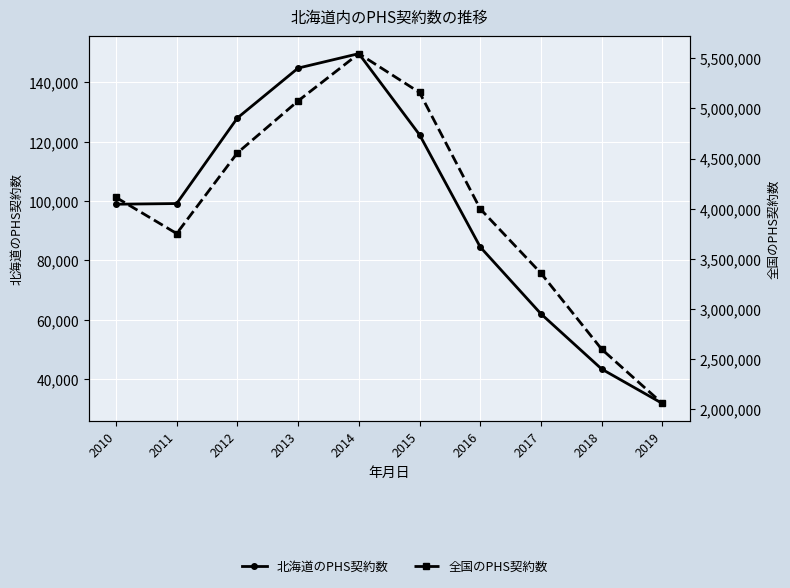

In 全国のPHS契約数, how many points are lower than both neighbors (excluding endpoints)?

1